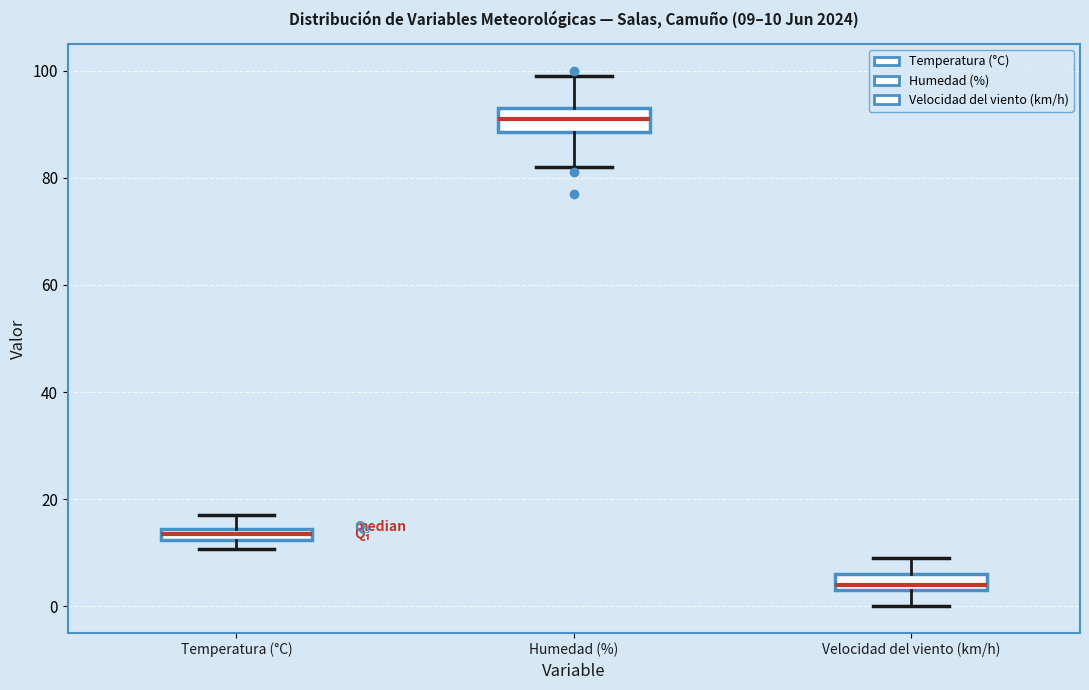

Which box's median line is the highest?

Humedad (%)